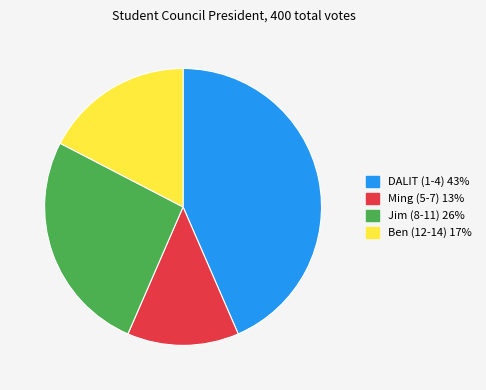

Is there a majority slice in this chart?

No